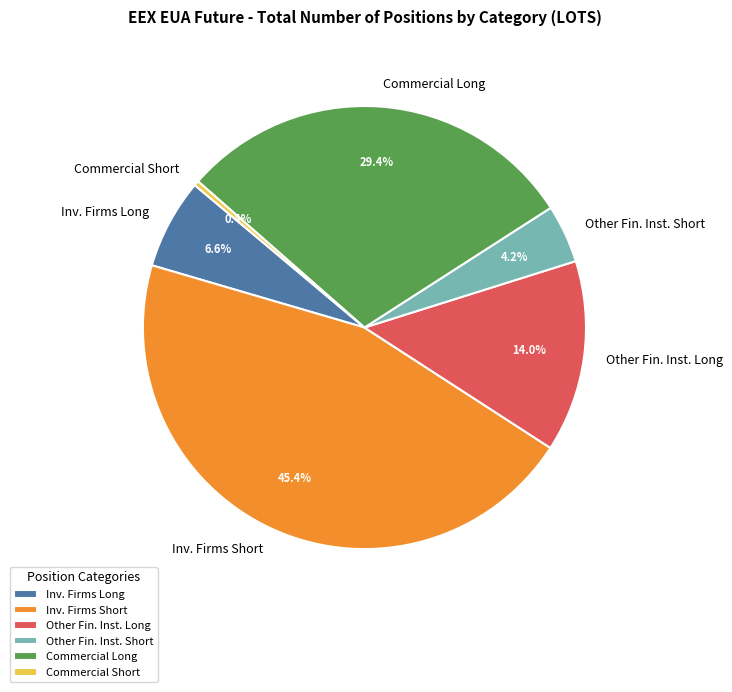

Rank the categories by value from highest to lowest.

Inv. Firms Short, Commercial Long, Other Fin. Inst. Long, Inv. Firms Long, Other Fin. Inst. Short, Commercial Short